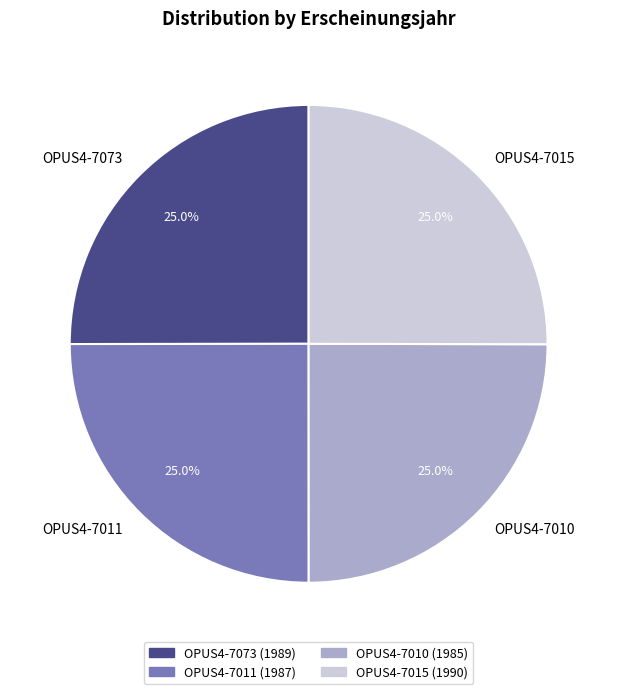

How many slices are in this pie chart?

4